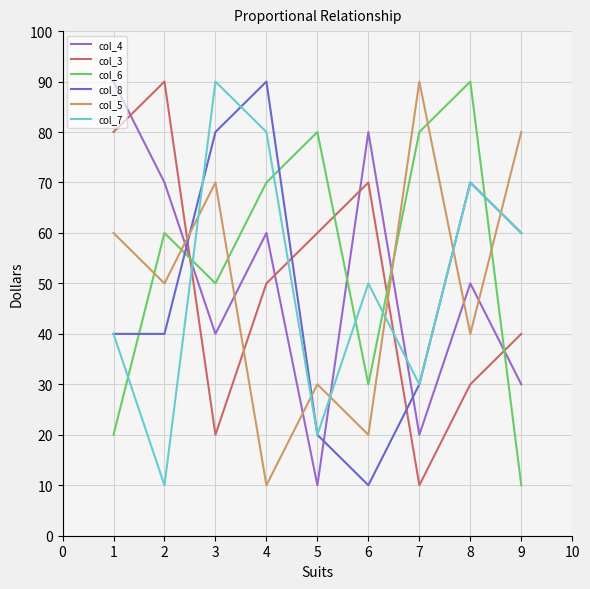

At how many categories does at least one series exceed 34?

9